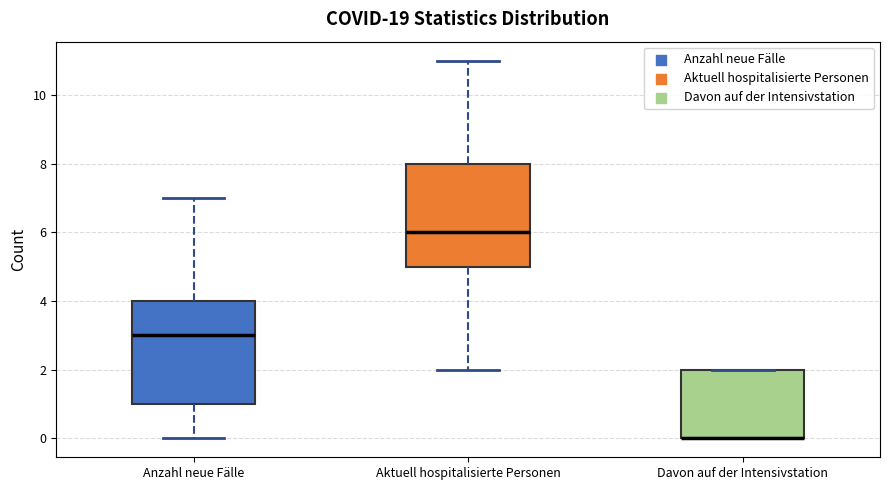

Reading left to right, read every box against the y-axis: the position of its median line, the range the box covers, and the ends of its whiskers. The values are not printed on the chart, so give them approximately, as read against the axis.

Anzahl neue Fälle: median 3, box 1 to 4, whiskers 0 to 7
Aktuell hospitalisierte Personen: median 6, box 5 to 8, whiskers 2 to 11
Davon auf der Intensivstation: median 0 (drawn on the box's lower edge), box 0 to 2, whiskers 0 to 2